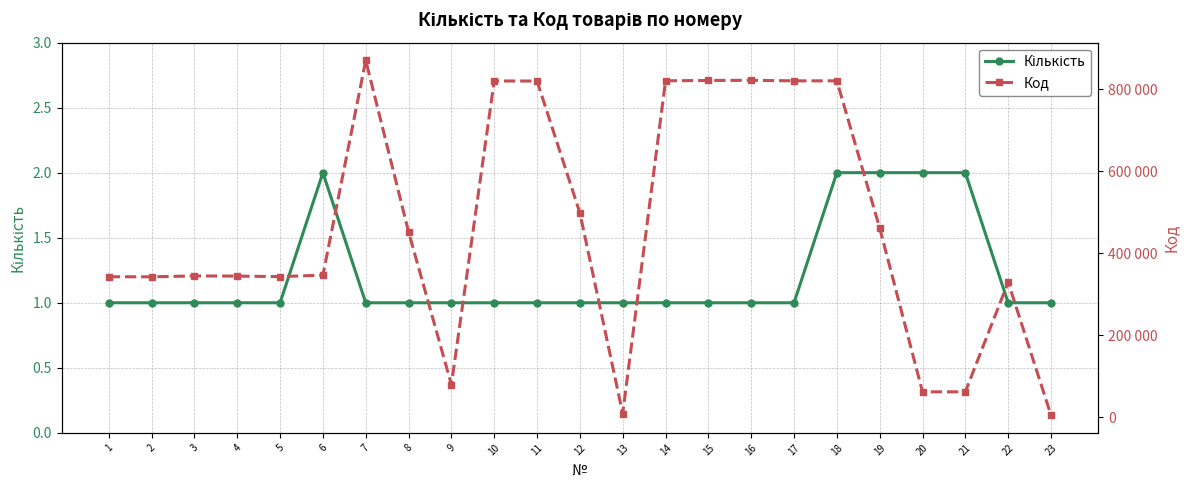

Does the chart have visible grid lines?

Yes